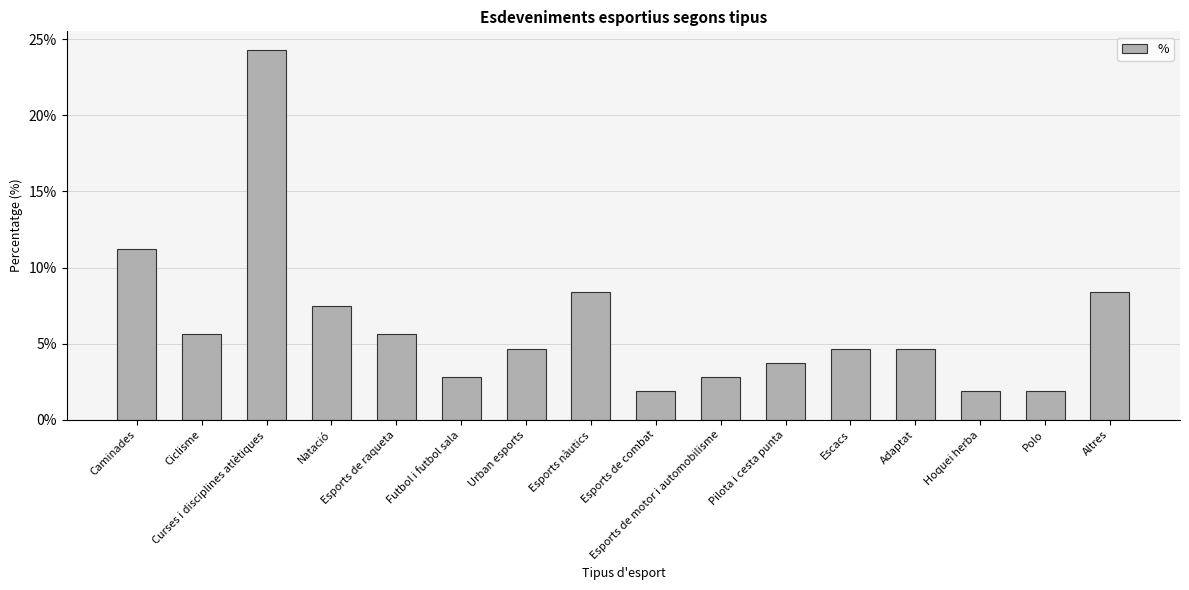

Which has a higher value, Esports de motor i automobilisme or Natació?

Natació